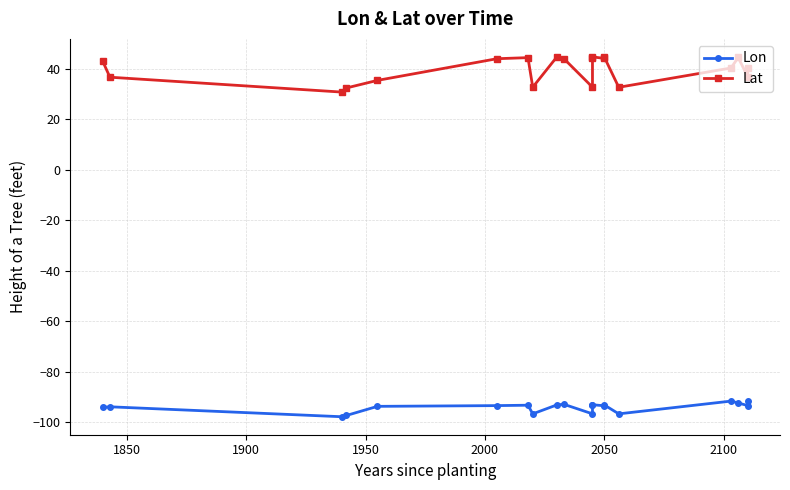

What is the lowest value of the Lat series?

30.9